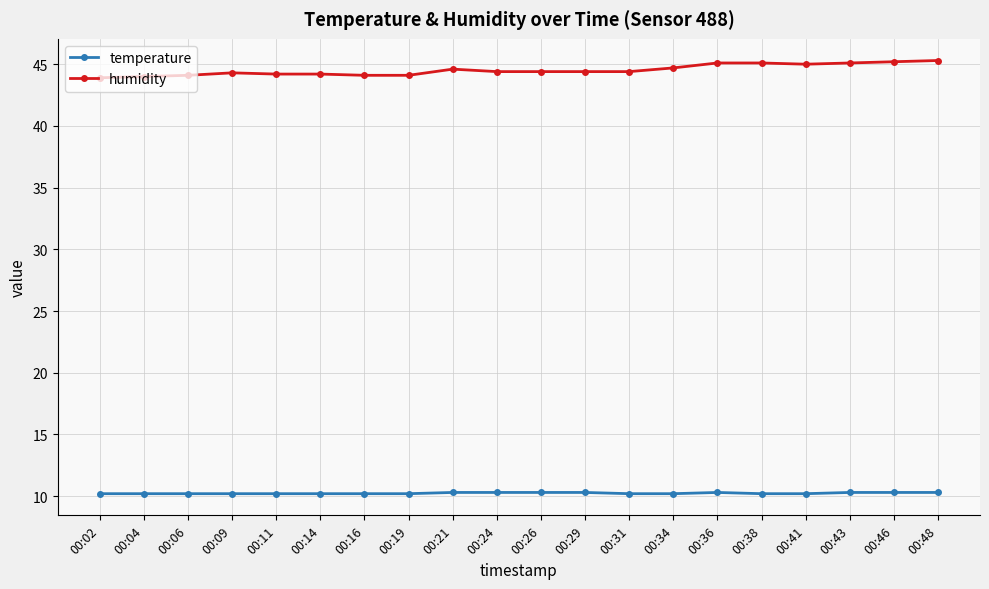

List the series in order of their overall mean, highest first.

humidity, temperature